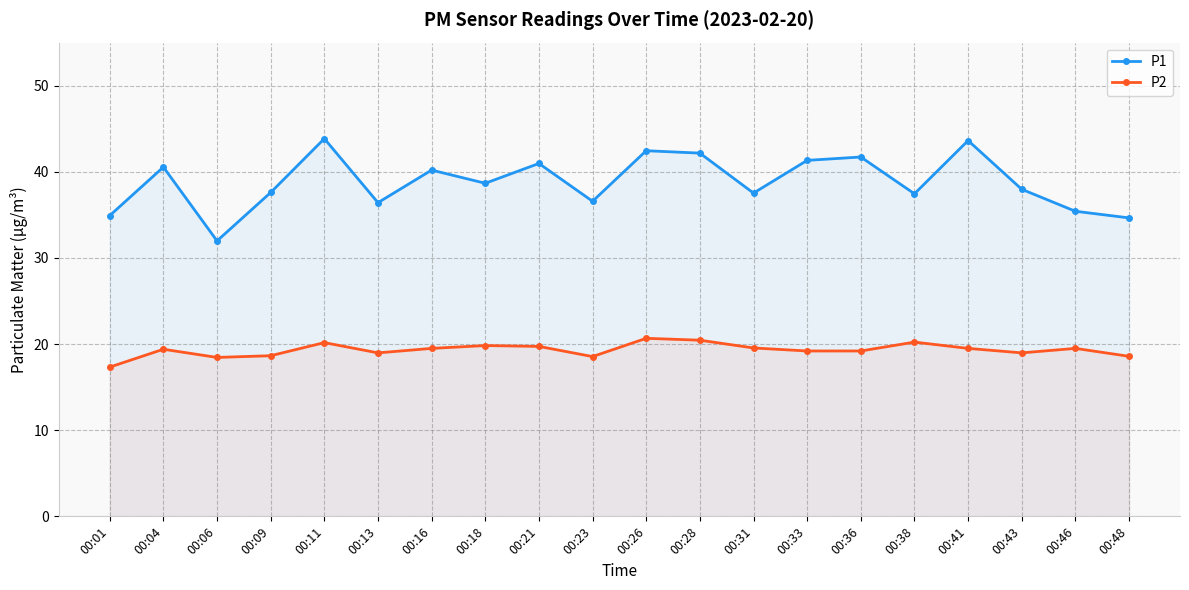

True or false: P2 has a value of 18.6 at 00:48.

True